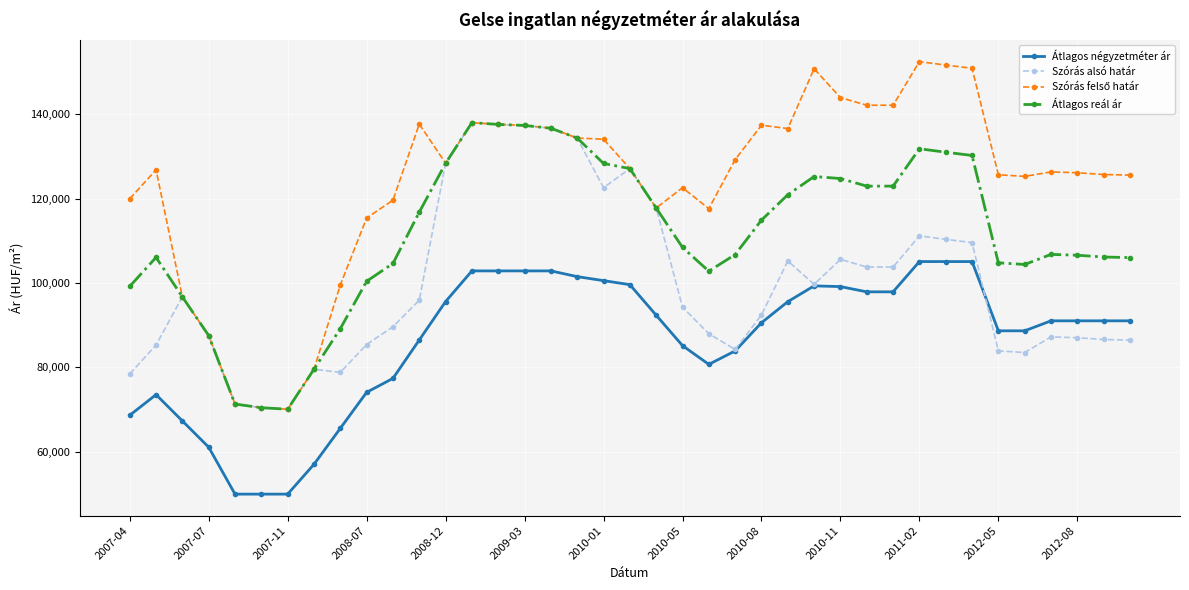

What is the maximum value for Átlagos négyzetméter ár?

105067